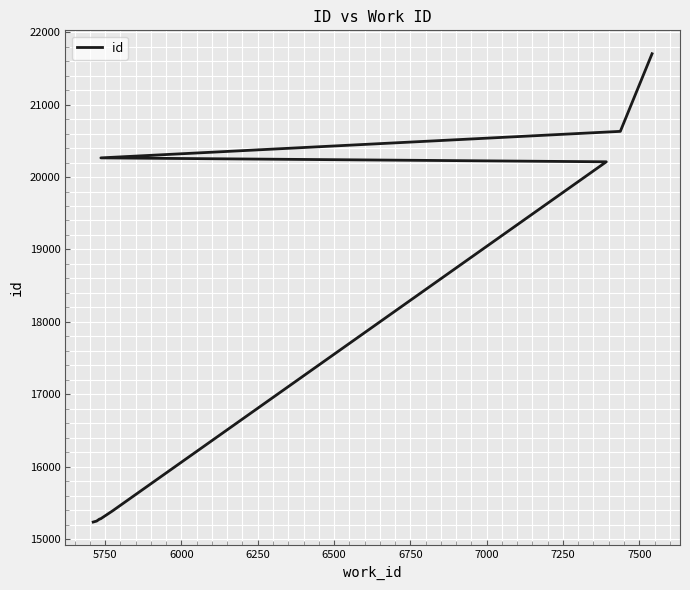

Reading left to right, what are all the values shown in this chart?

15239	15252	15281	15282	15283	15392	20210	20264	20630	21701